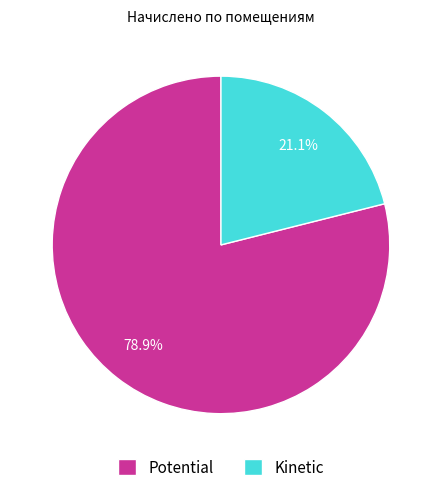

Does any single category account for the majority?

Yes